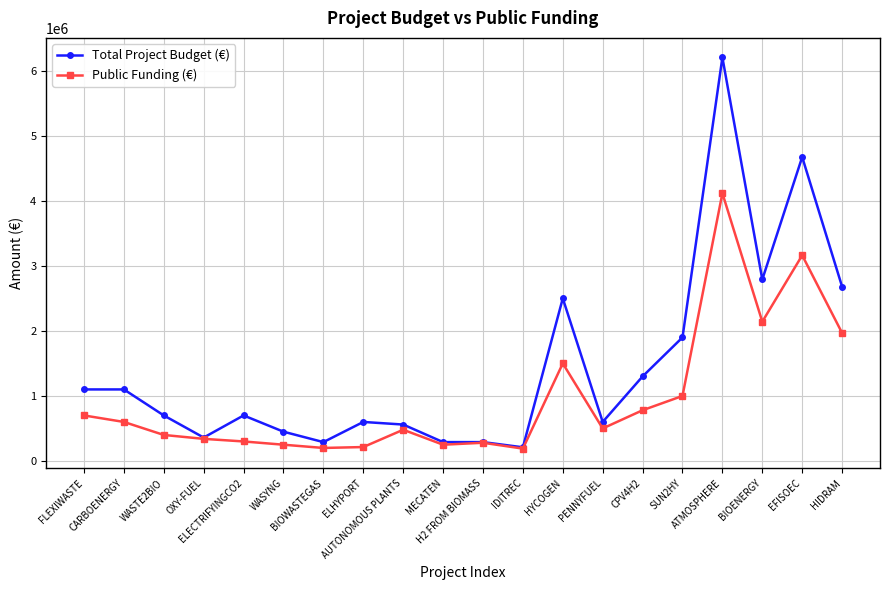

How many lines are shown in the chart?

2